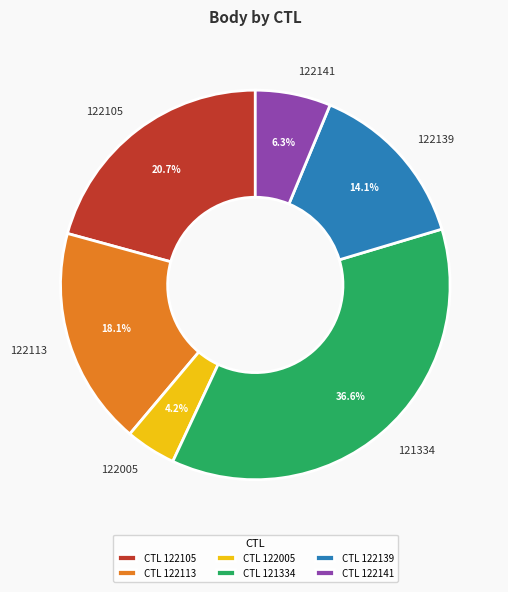

Is it true that 121334 is 25% of the pie?

False